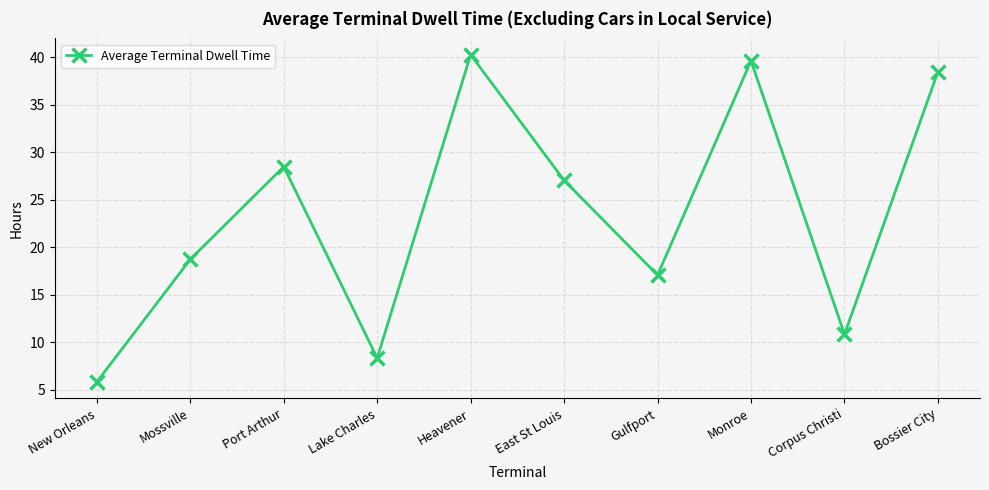

True or false: there are more than 0 points higher than both neighbors.

True